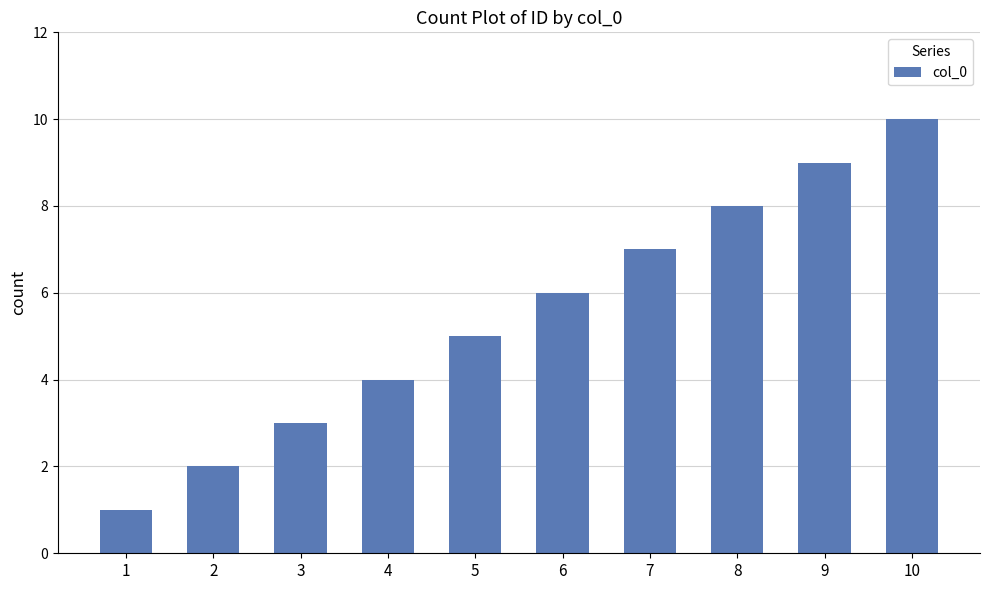

Between 4 and 10, which is larger?

10